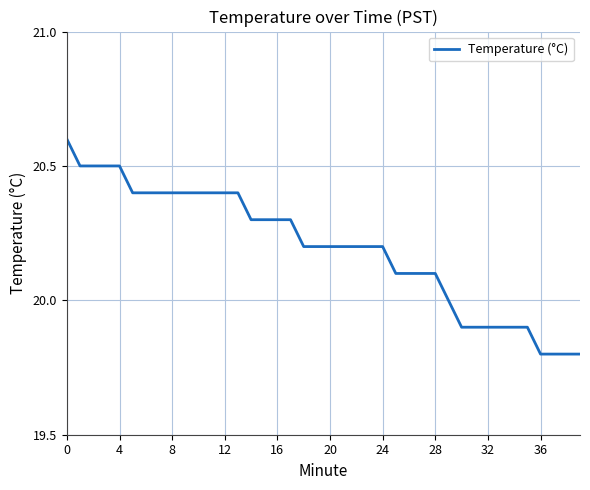

What is the difference between the maximum and minimum values?

0.8